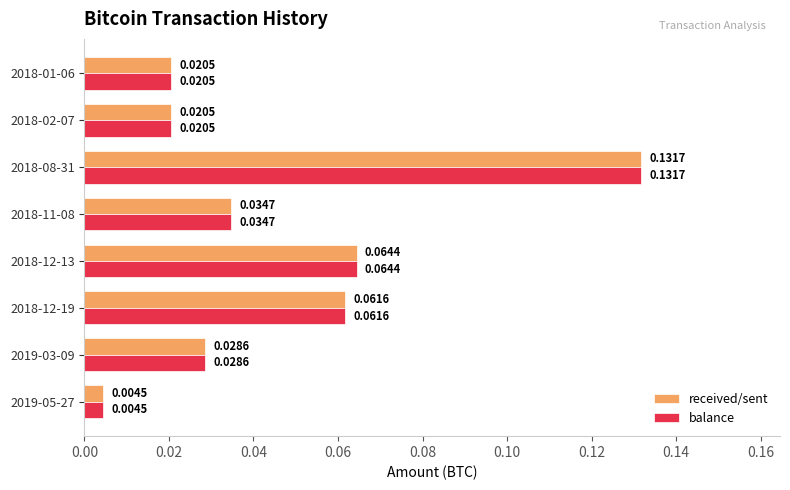

At how many categories does at least one series exceed 0?

8